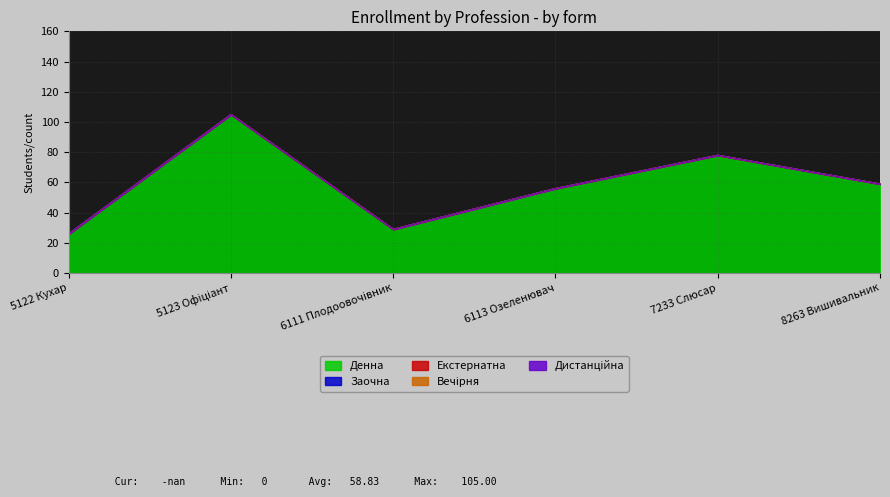

What is the difference between the highest and lowest values at 6111 Плодоовочівник?

29